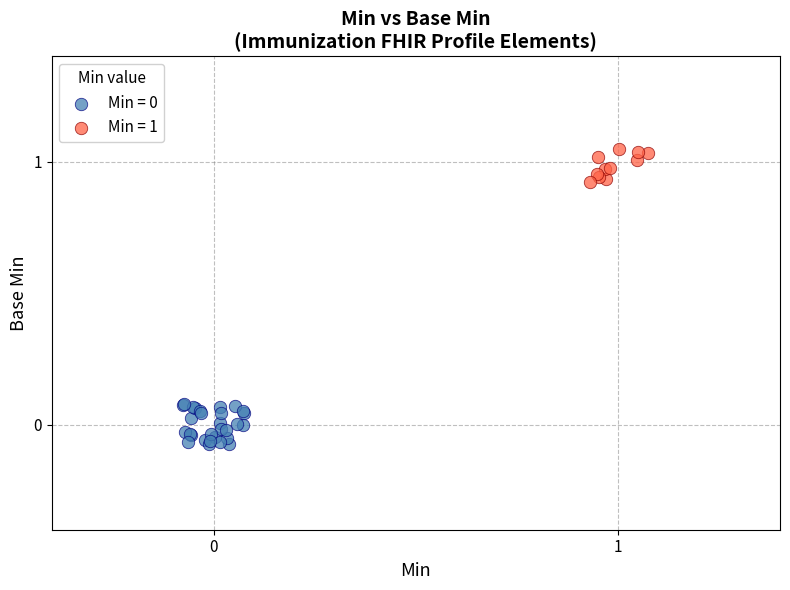

Which series contains the highest Y value?

Min = 1